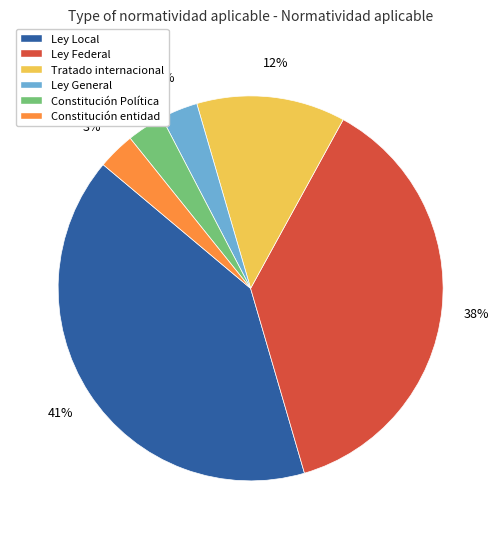

Does Tratado internacional represent more than half of the total?

No